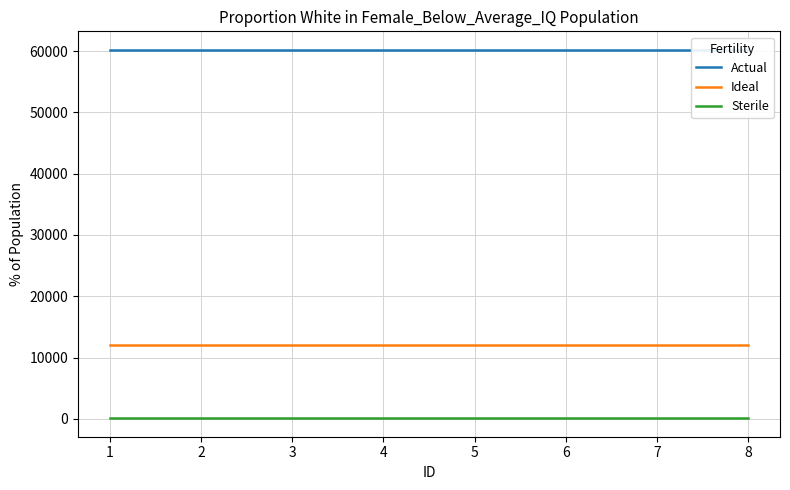

What is the average value of the Ideal series?

12000